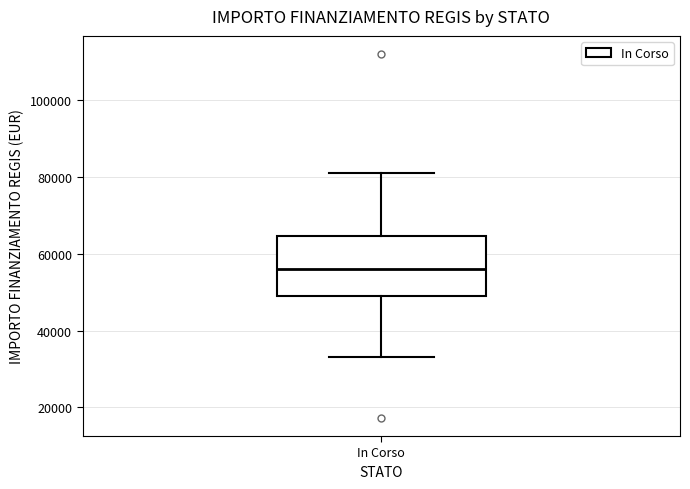

Where does the upper whisker of the box for In Corso end on the y-axis? The values are not printed on the chart, so give them approximately, as read against the axis.

80000